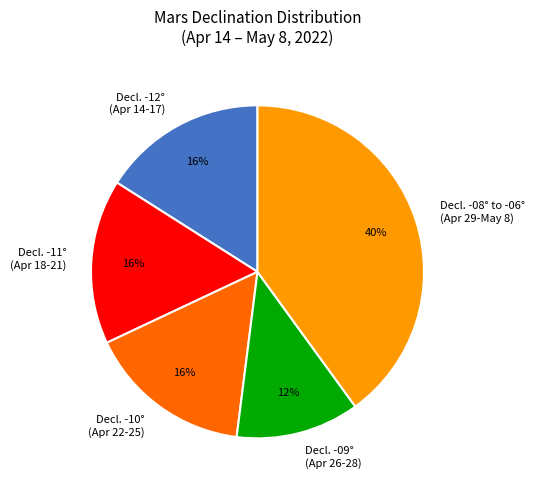

Which has a higher value, Decl. -09° (Apr 26-28) or Decl. -10° (Apr 22-25)?

Decl. -10° (Apr 22-25)